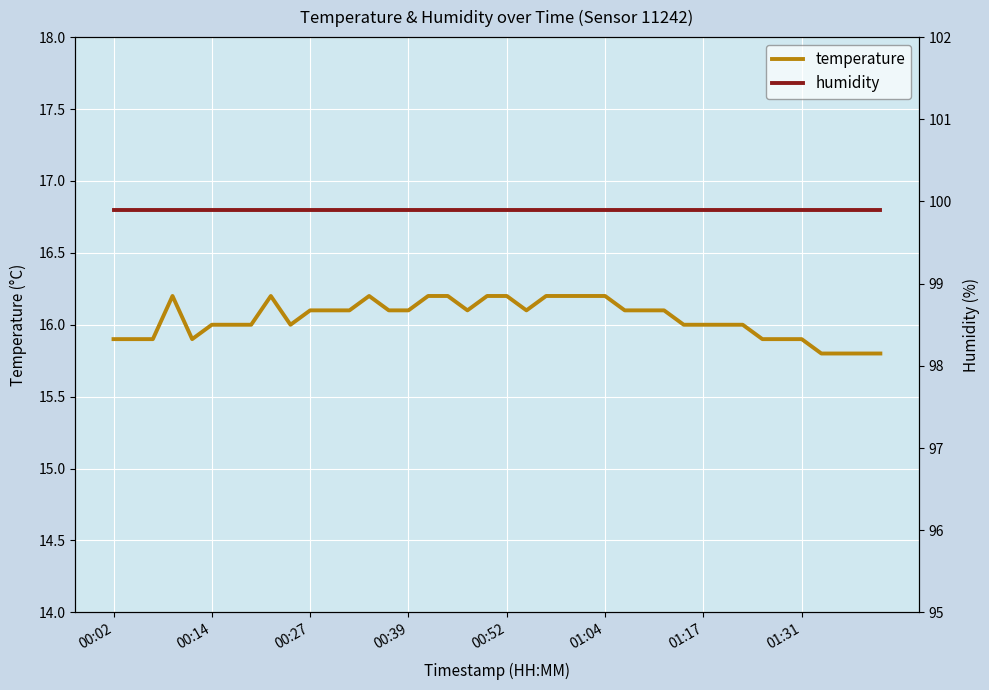

What value does the humidity series have at 8?

99.9